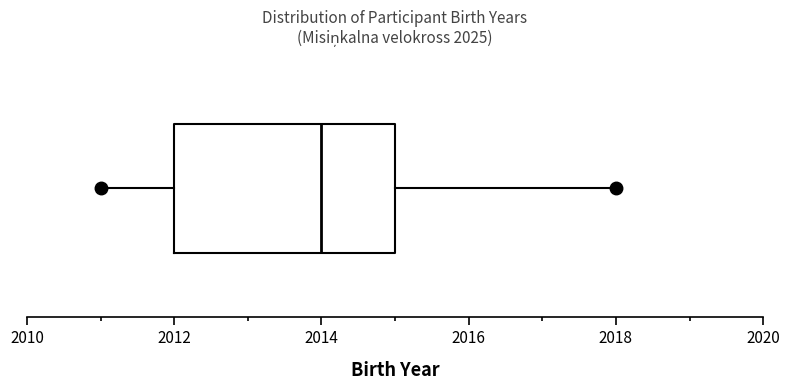

Read this box plot against the x-axis: the position of the median line, the range covered by the box, and the ends of both whiskers. The values are not printed on the chart, so give them approximately, as read against the axis.

median 2014, box 2012 to 2015, whiskers 2011 to 2018